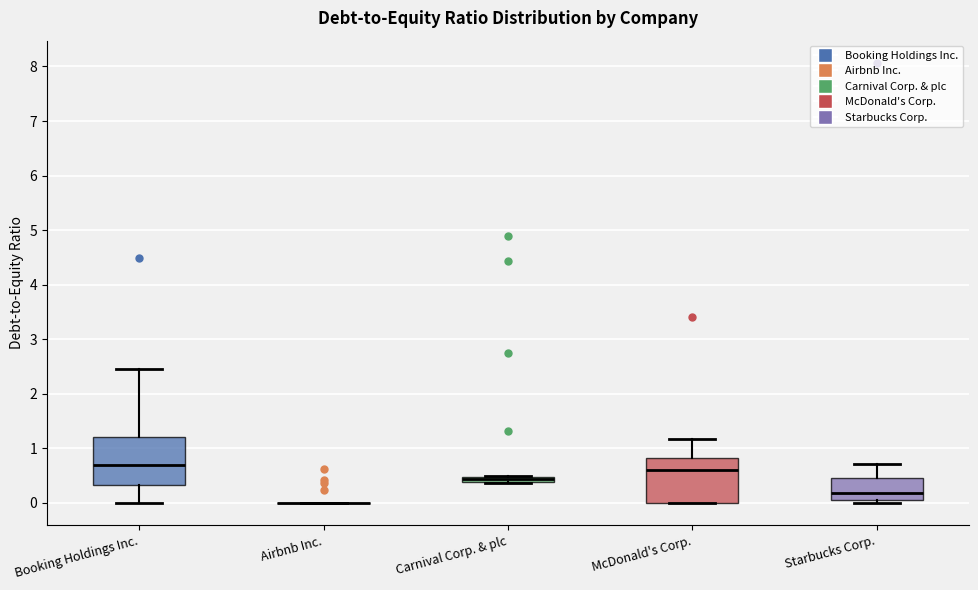

Where is the upper edge of the box for Starbucks Corp. on the y-axis? The values are not printed on the chart, so give them approximately, as read against the axis.

0.5